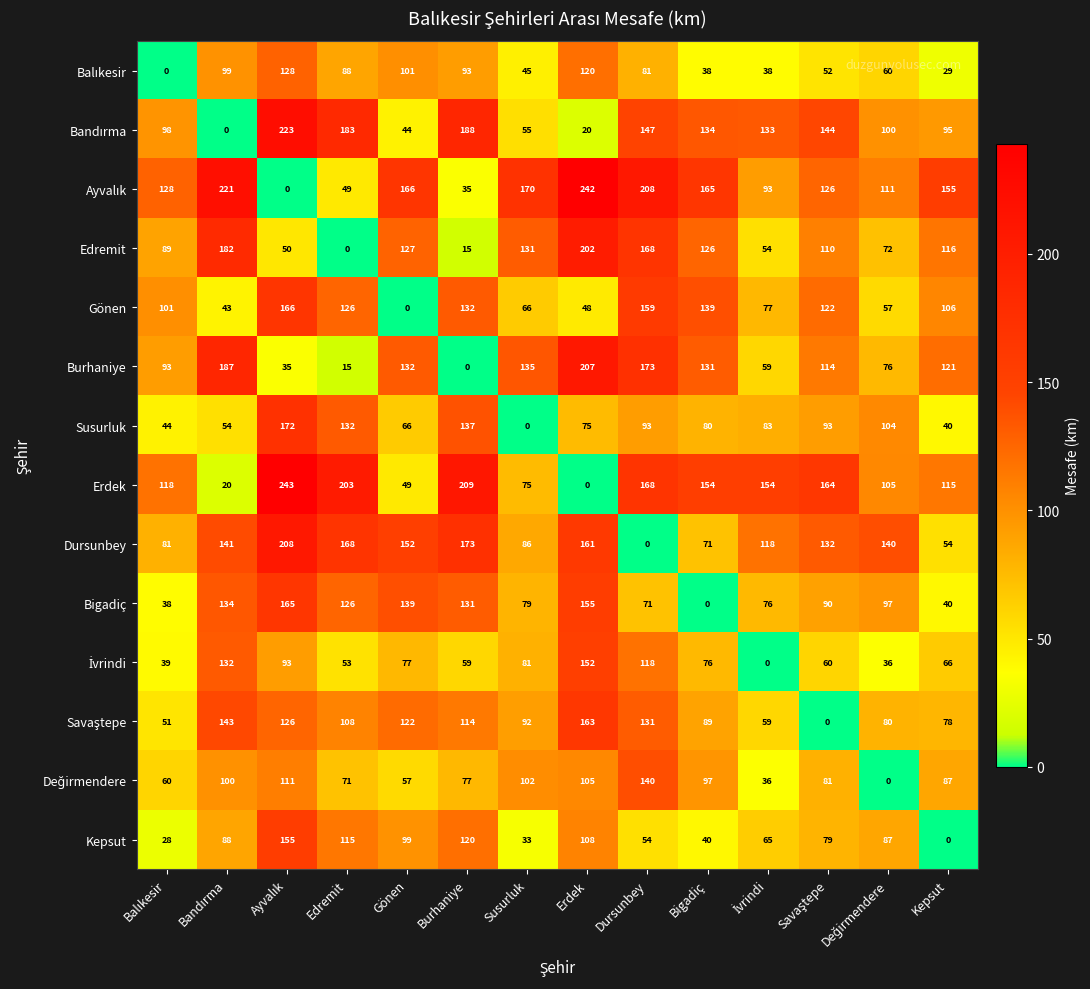

What is the total value across all series at Gönen?

1331